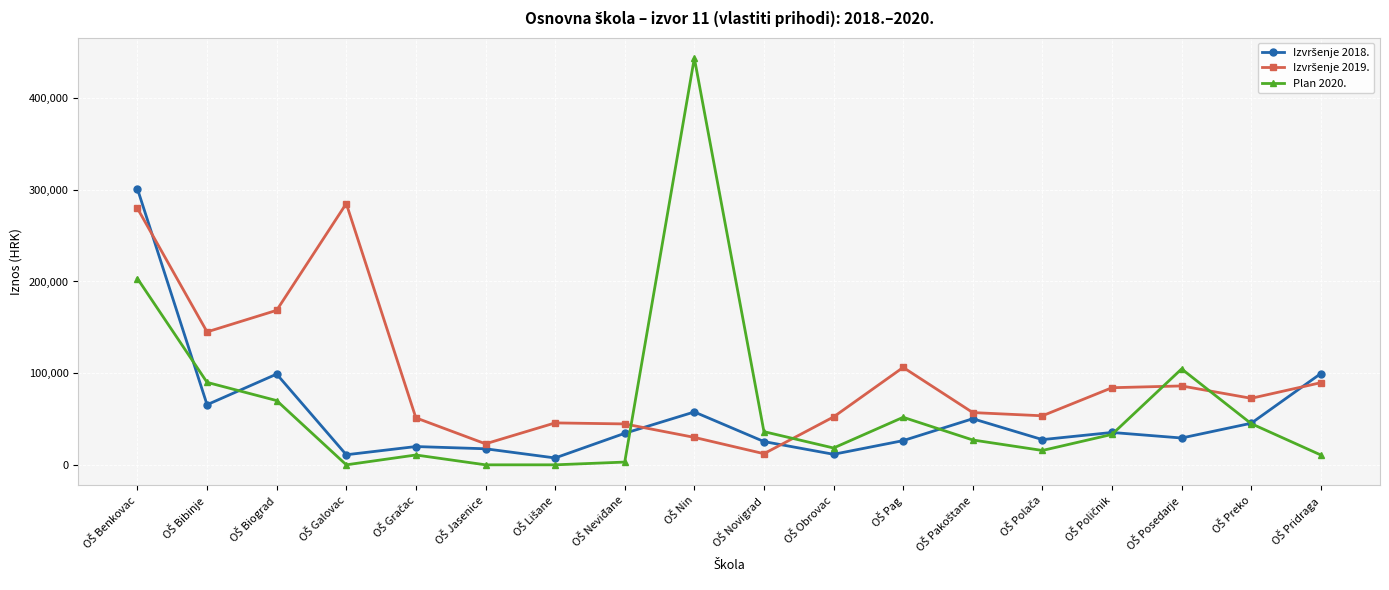

Which series has the largest range (max minus min)?

Plan 2020.